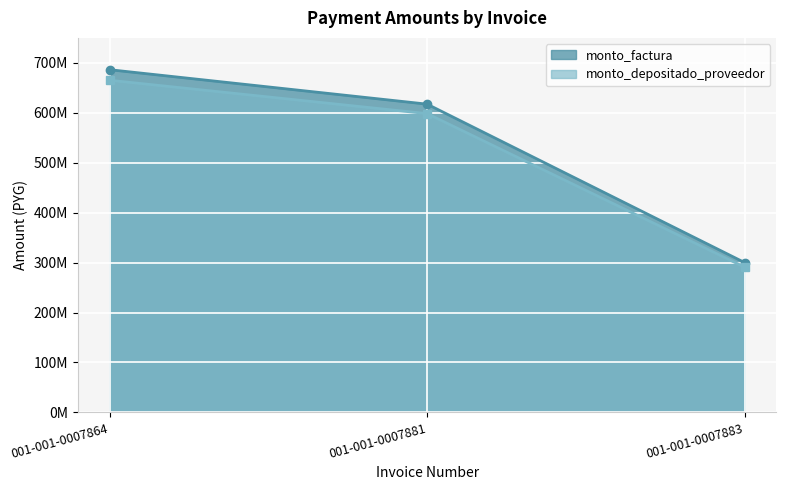

What are all the series names shown in the legend?

monto_factura, monto_depositado_proveedor